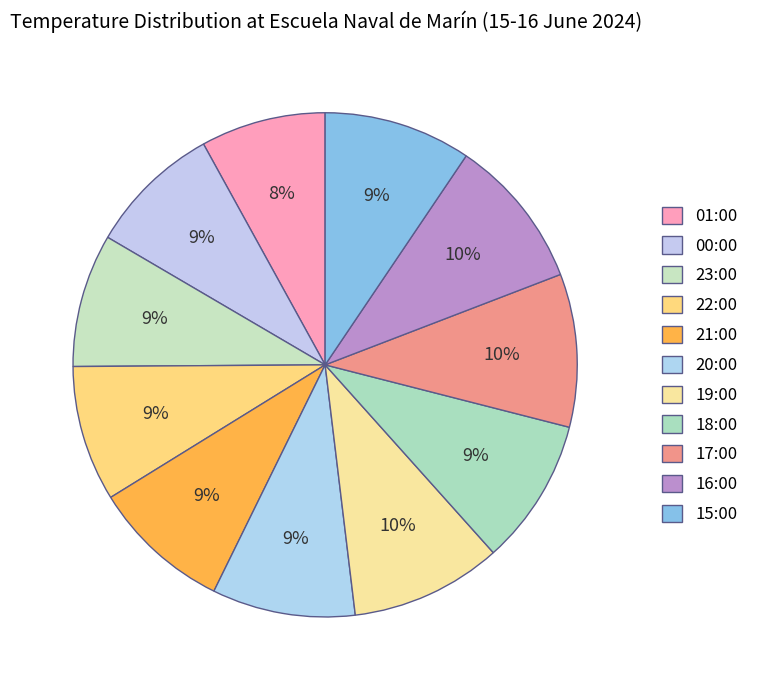

Does 16:00 account for over 50% of the chart?

No